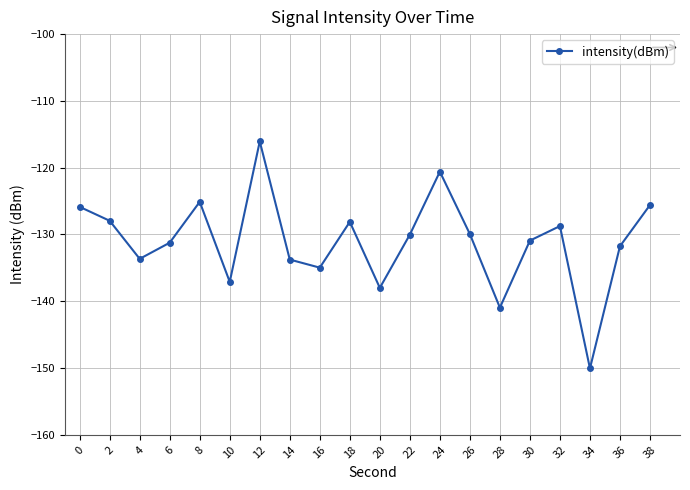

Is this an area chart (filled region under the line)?

No